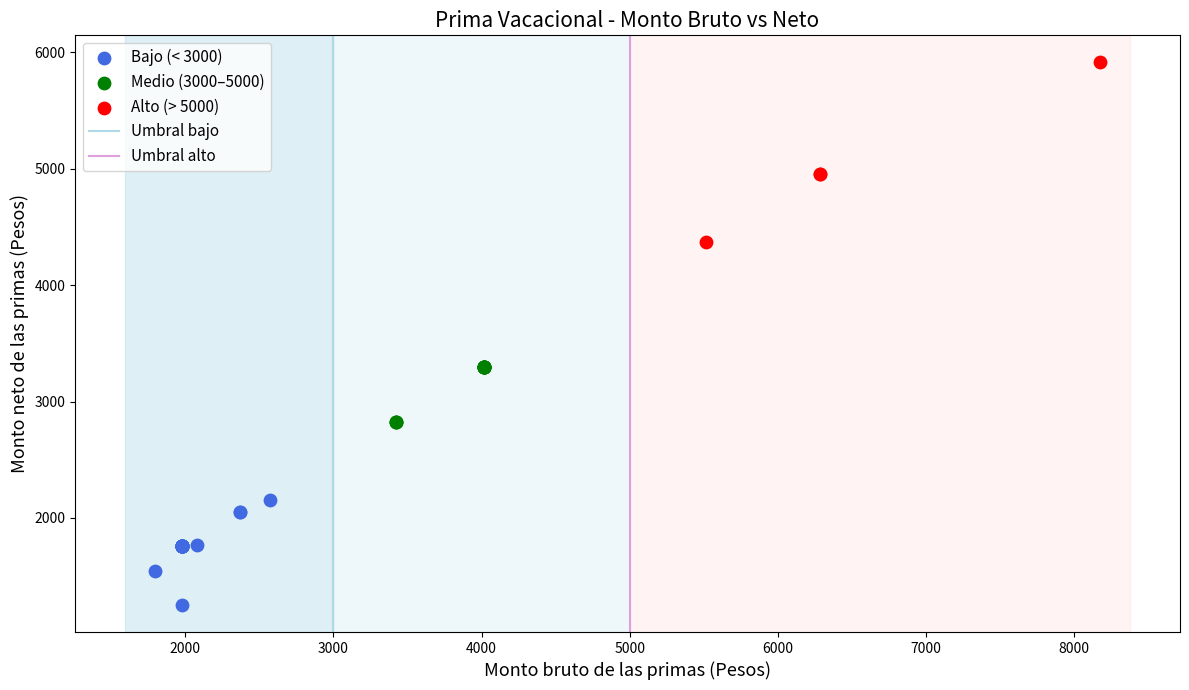

Which series reaches the minimum Y coordinate?

Bajo (< 3000)